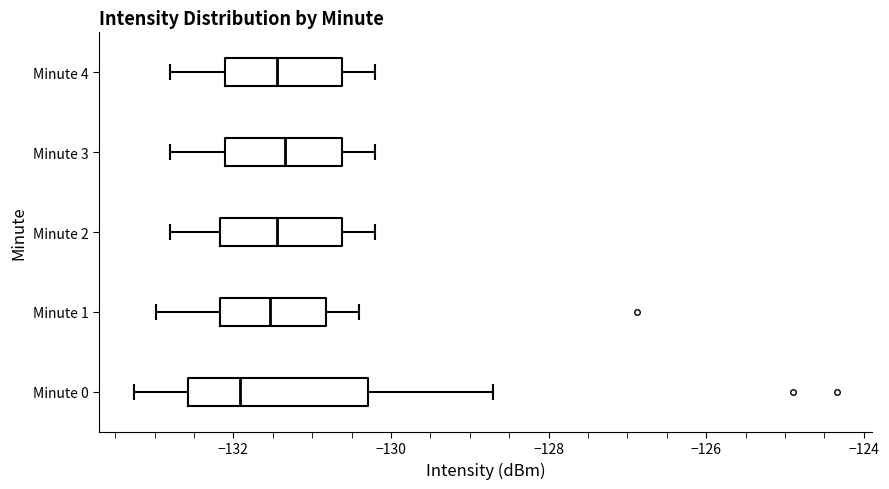

Where does the left whisker of the box for Minute 3 end on the x-axis? The values are not printed on the chart, so give them approximately, as read against the axis.

-132.8